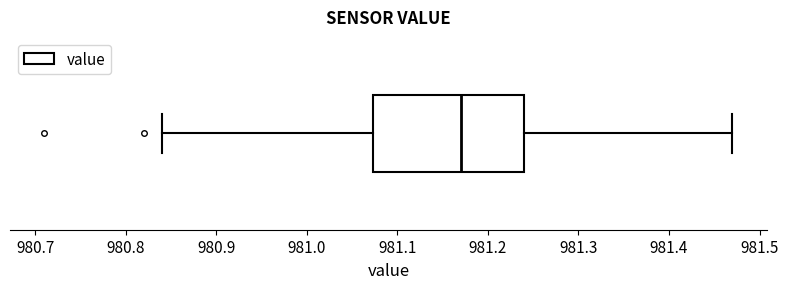

Transcribe this box plot: give where the median line is, the range the box spans, and where the two whiskers end, as read against the x-axis. The values are not printed on the chart, so give them approximately, as read against the axis.

median 981.17, box 981.07 to 981.24, whiskers 980.84 to 981.47